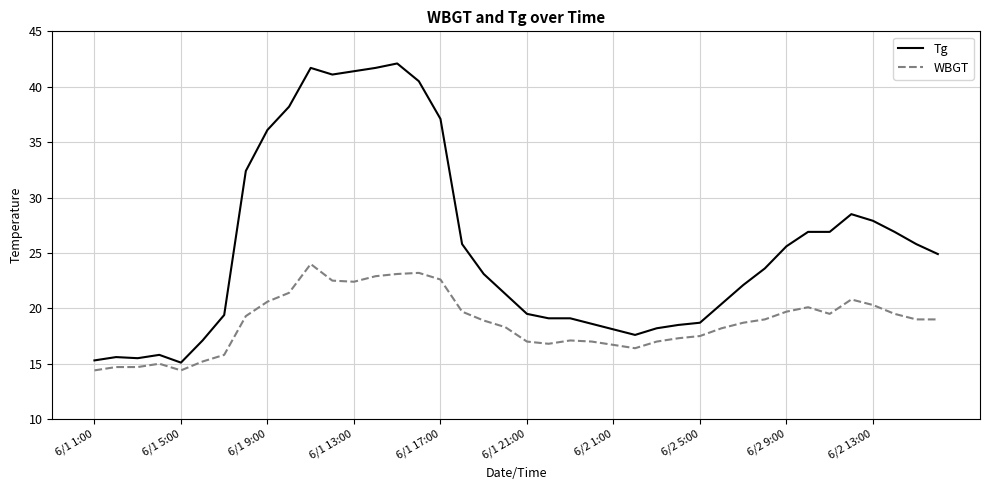

Rank the series by their average value, from highest to lowest.

Tg, WBGT